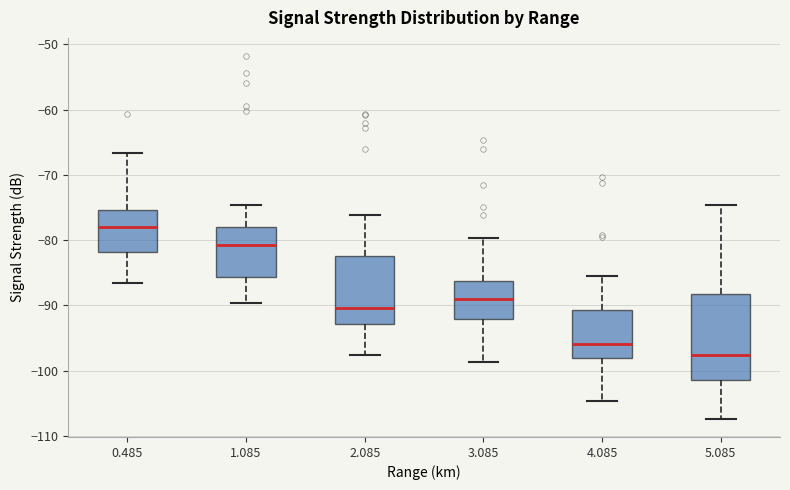

Reading left to right, read every box against the y-axis: the position of its median line, the range the box covers, and the ends of its whiskers. The values are not printed on the chart, so give them approximately, as read against the axis.

0.485: median -78, box -82 to -75, whiskers -87 to -67
1.085: median -81, box -86 to -78, whiskers -90 to -75
2.085: median -90, box -93 to -82, whiskers -98 to -76
3.085: median -89, box -92 to -86, whiskers -99 to -80
4.085: median -96, box -98 to -91, whiskers -105 to -85
5.085: median -98, box -102 to -88, whiskers -107 to -75